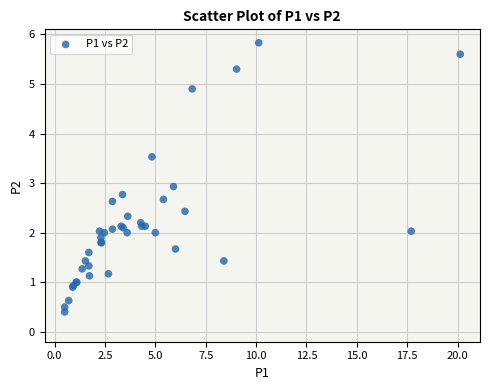

What Y value in the scatter plot is closest to 3?

2.9